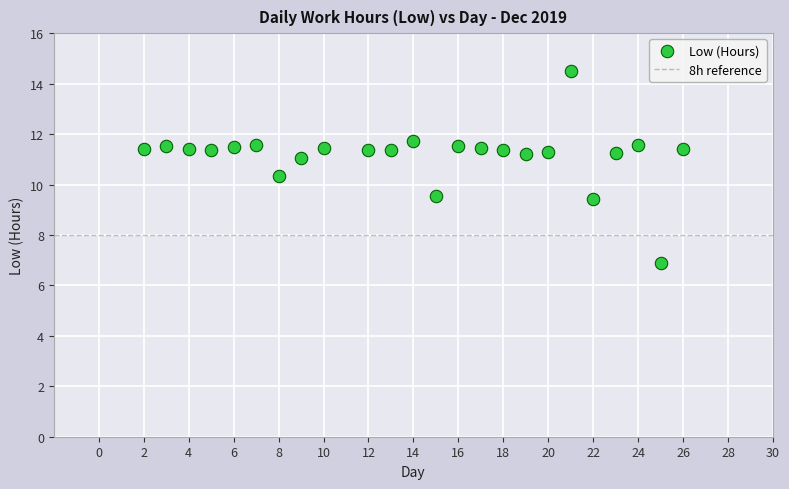

What is the range of X values (max minus min)?

24.0